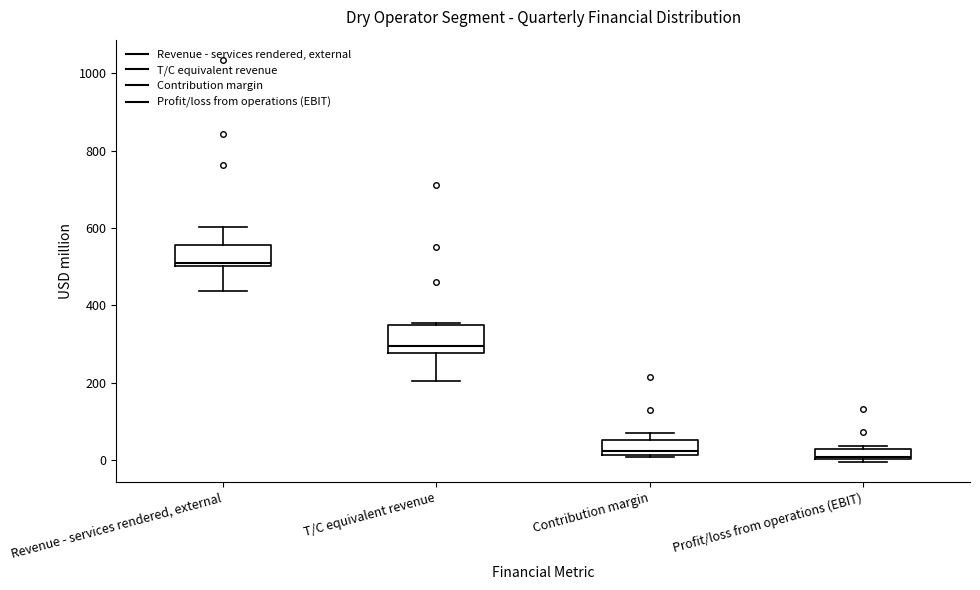

Where is the lower edge of the box for Contribution margin on the y-axis? The values are not printed on the chart, so give them approximately, as read against the axis.

20